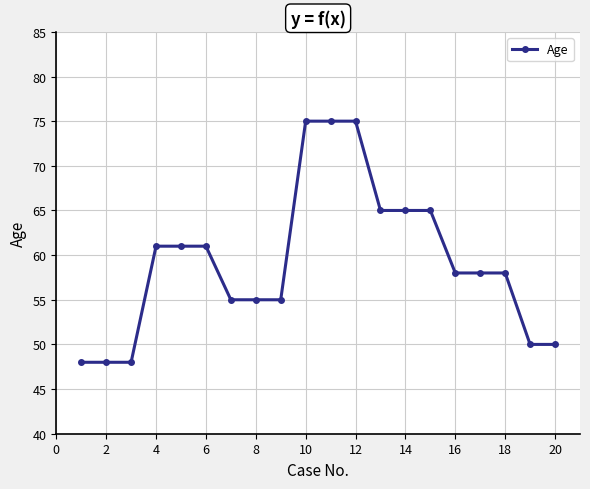

How many lines are shown in the chart?

1